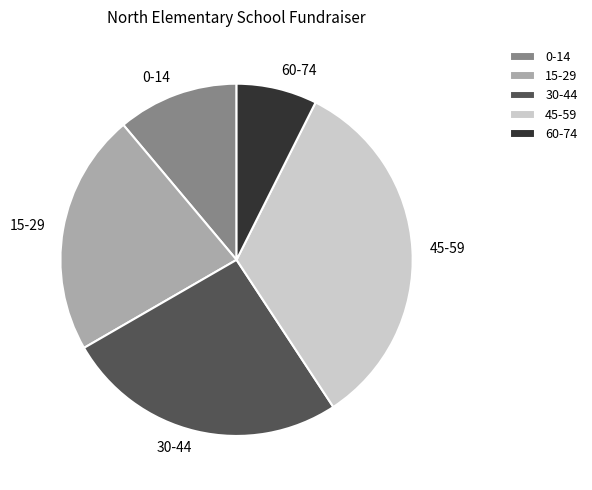

What is the ratio of the value at 45-59 to the value at 30-44?

1.3